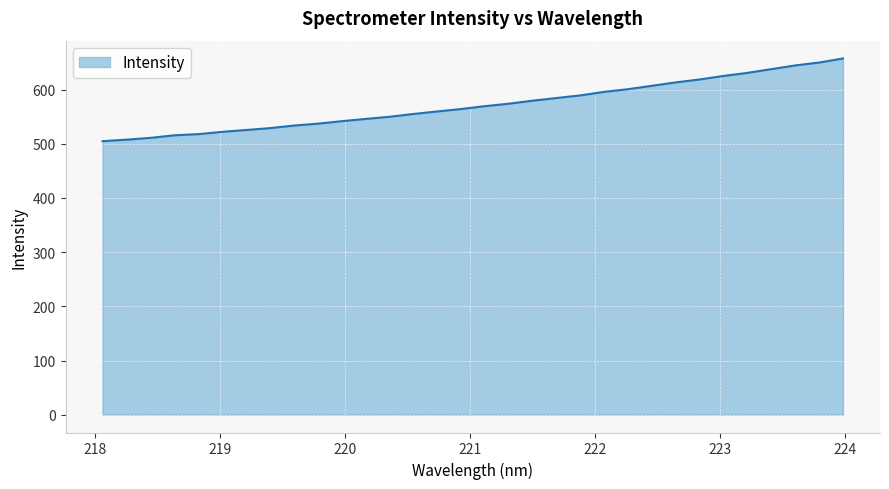

What is the smallest value displayed?

504.8